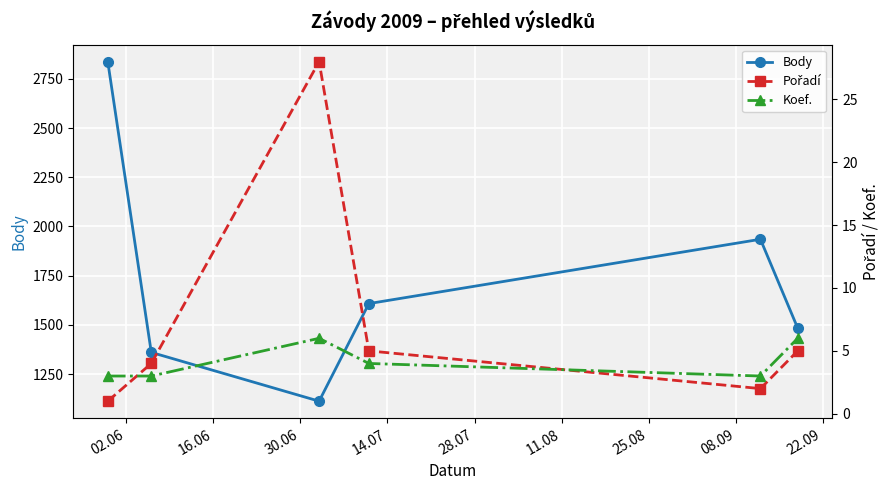

How many categories are shown in the chart?

6